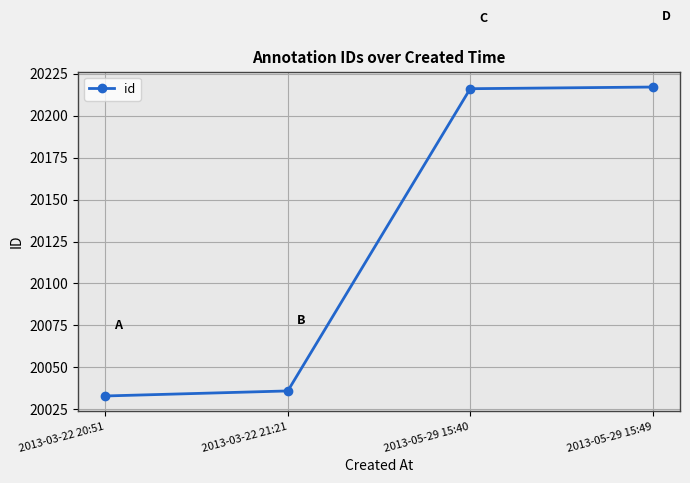

Reading left to right, list all the values displayed in this chart.

2013-03-22 20:51=20033	2013-03-22 21:21=20036	2013-05-29 15:40=20216	2013-05-29 15:49=20217